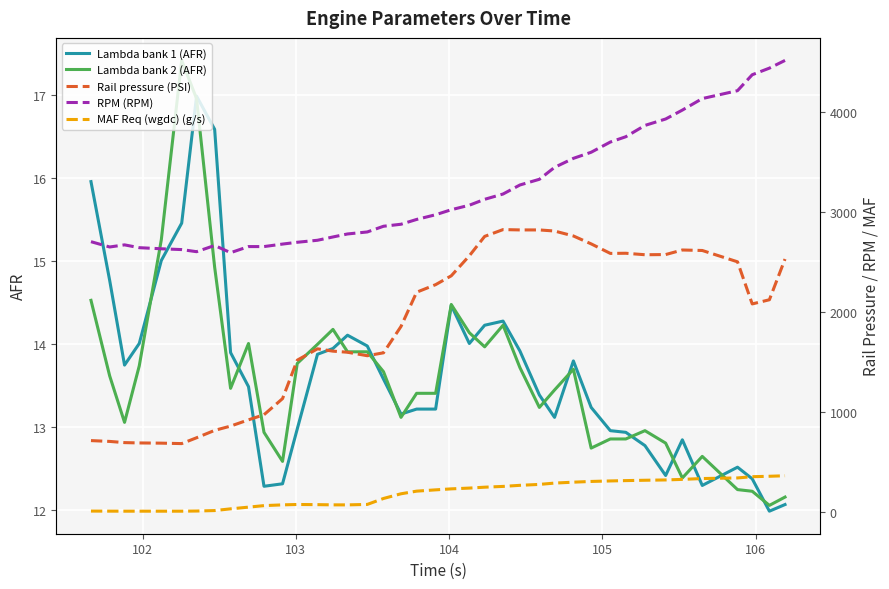

Which series has the largest total across all categories?

RPM (RPM)